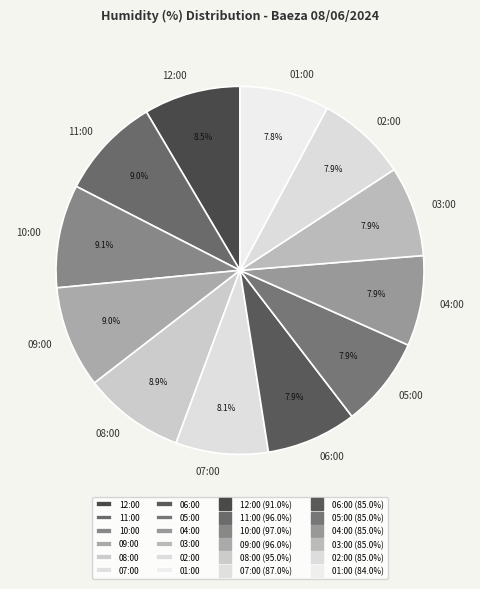

To the nearest percent, what is the combined percentage of 05:00 and 09:00?

17%